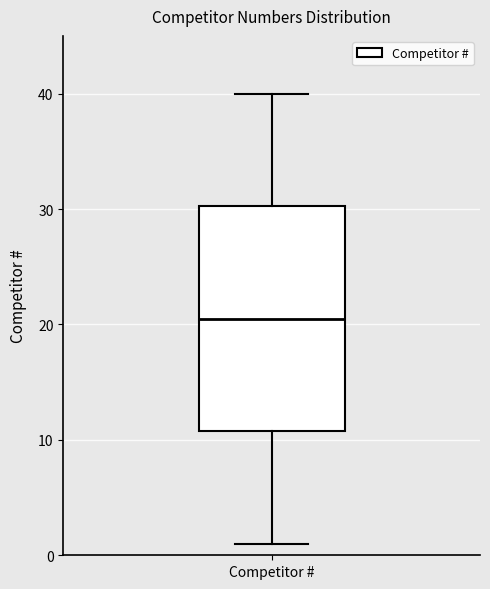

Where is the upper edge of the box for Competitor # on the y-axis? The values are not printed on the chart, so give them approximately, as read against the axis.

30